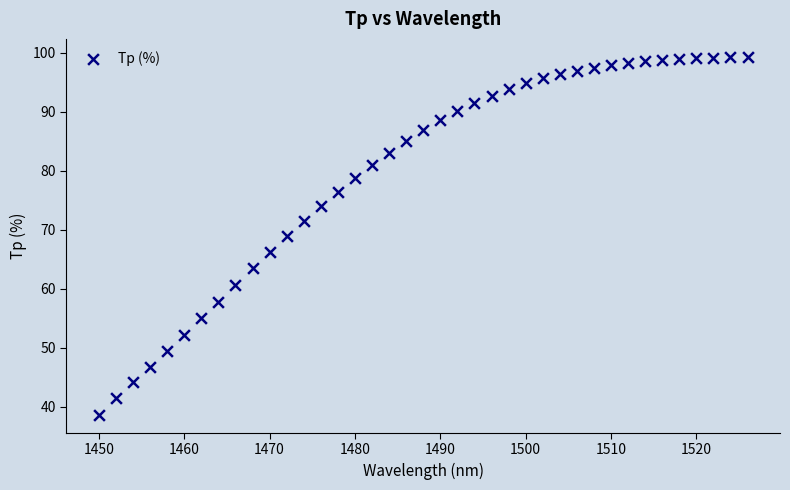

What Y value in the scatter plot is closest to 68?

68.8